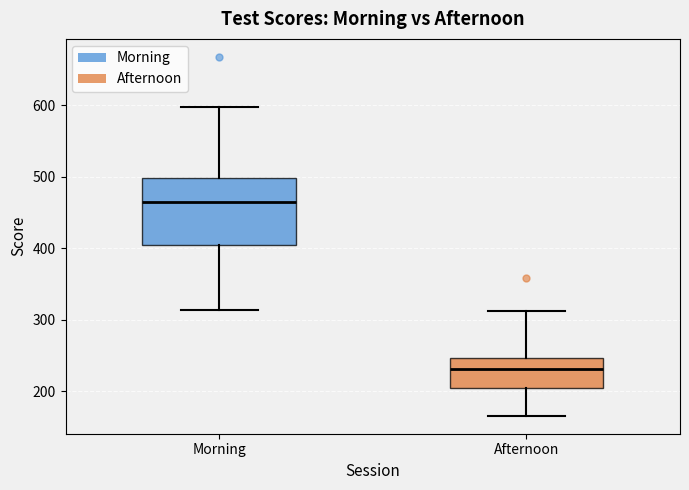

Reading left to right, read every box against the y-axis: the position of its median line, the range the box covers, and the ends of its whiskers. The values are not printed on the chart, so give them approximately, as read against the axis.

Morning: median 470, box 400 to 500, whiskers 310 to 600
Afternoon: median 230, box 200 to 250, whiskers 170 to 310